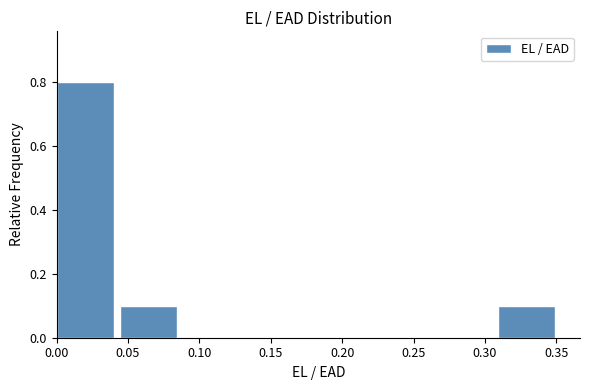

Which range on the x-axis has the tallest bar?

0.000 to 0.045